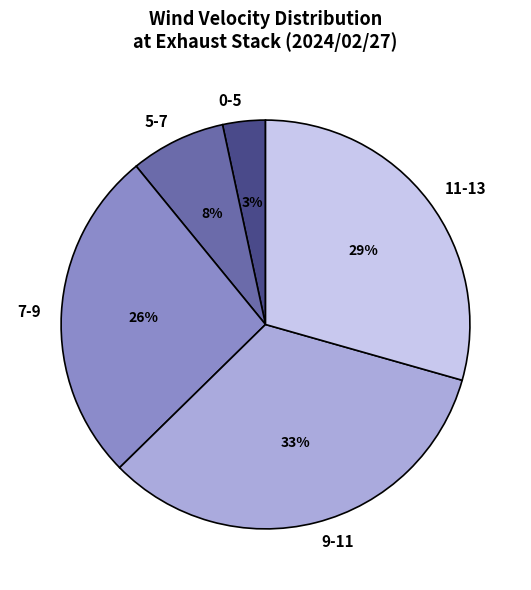

To the nearest percent, what is the difference between the largest and smallest slice percentages?

30%